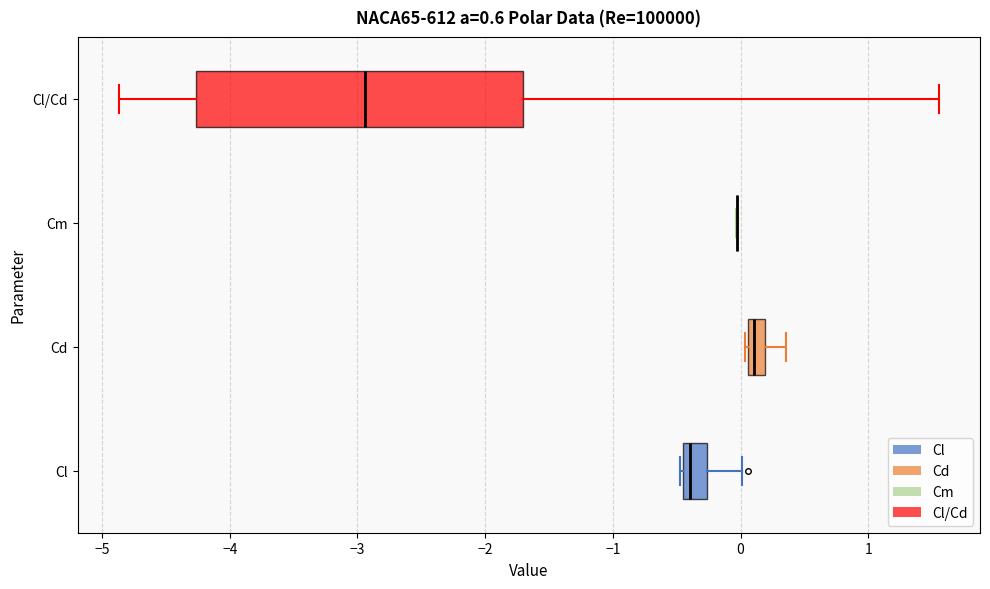

Comparing the boxes themselves (not the whiskers), which one is the widest?

Cl/Cd